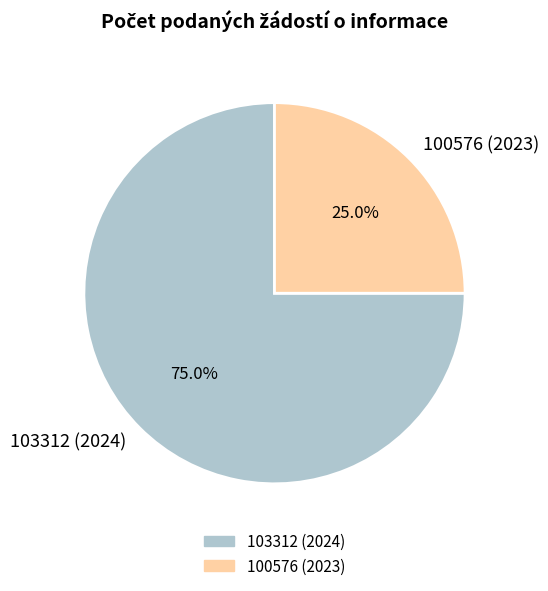

What percentage do 103312 (2024) and 100576 (2023) together represent?

100.0%